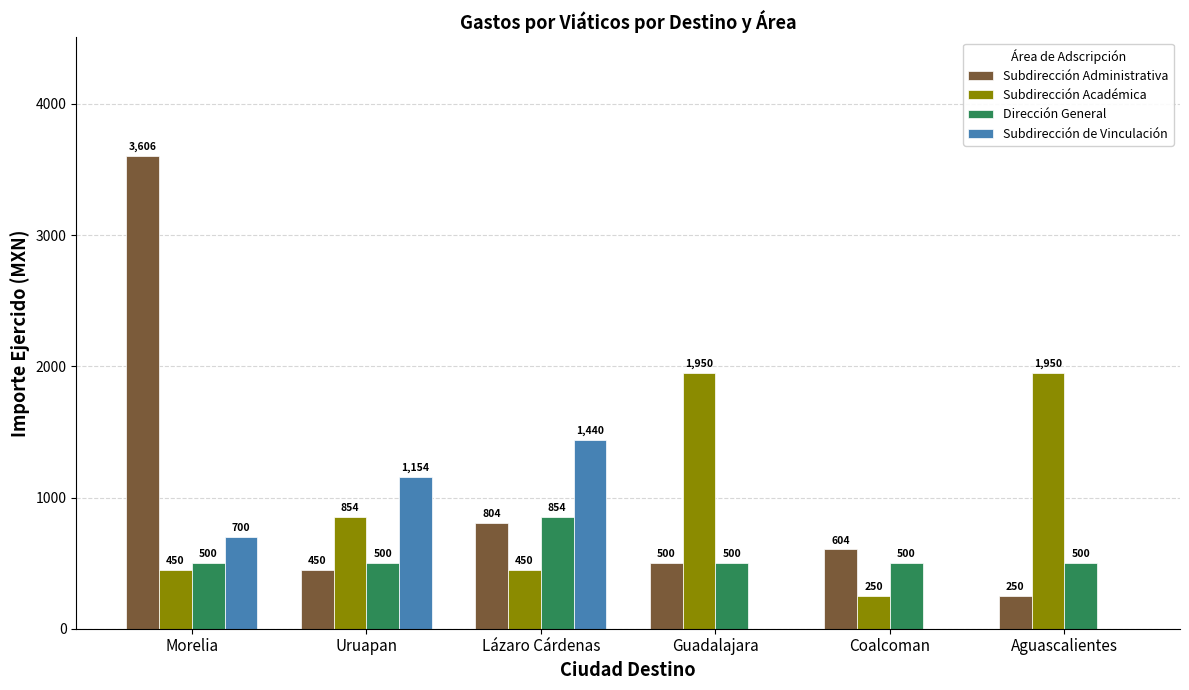

How many series are shown in this chart?

4